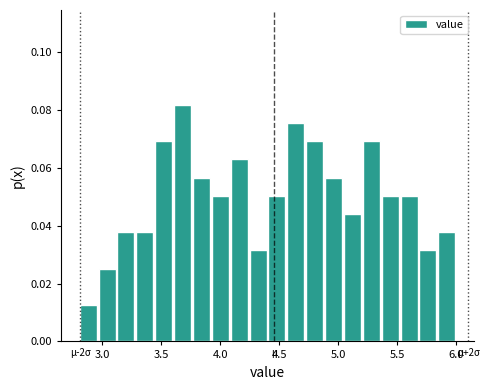

Around what value on the x-axis is the tallest bar? Give the approximate position of its centre, as read against the axis.

3.70